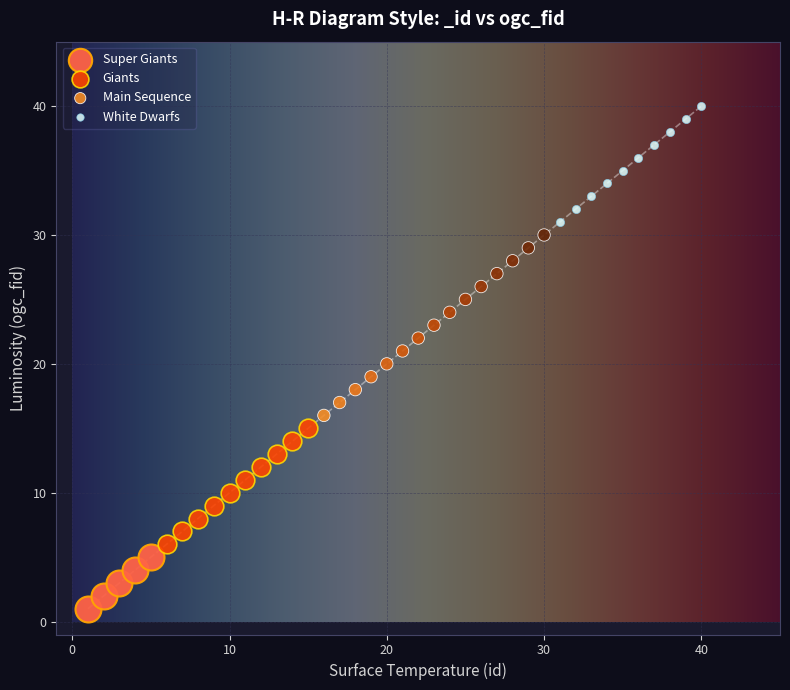

Which series reaches the minimum Y coordinate?

Super Giants